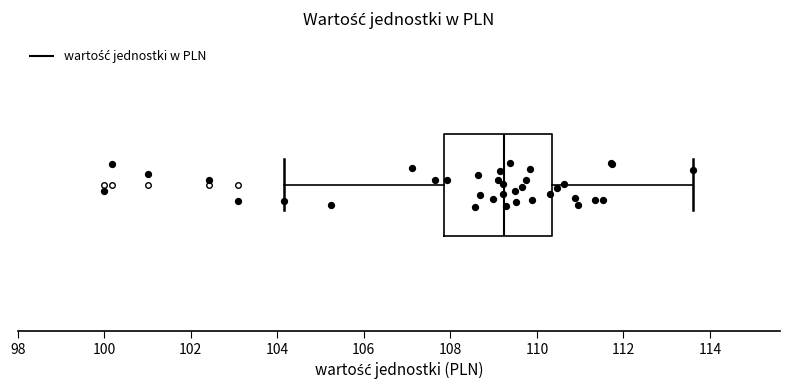

Where does the right whisker of the box end on the x-axis? The values are not printed on the chart, so give them approximately, as read against the axis.

113.6